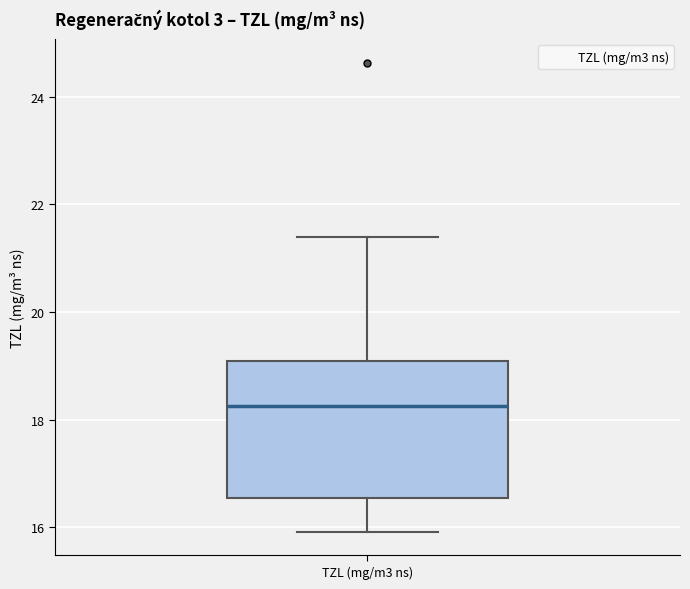

Where does the upper whisker of the box for TZL (mg/m3 ns) end on the y-axis? The values are not printed on the chart, so give them approximately, as read against the axis.

21.4